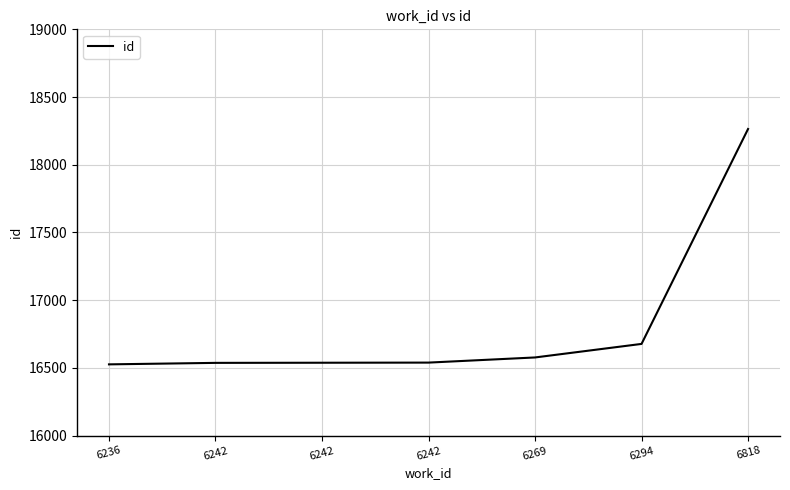

Rank the categories by value from lowest to highest.

6236, 6242, 6242, 6242, 6269, 6294, 6818